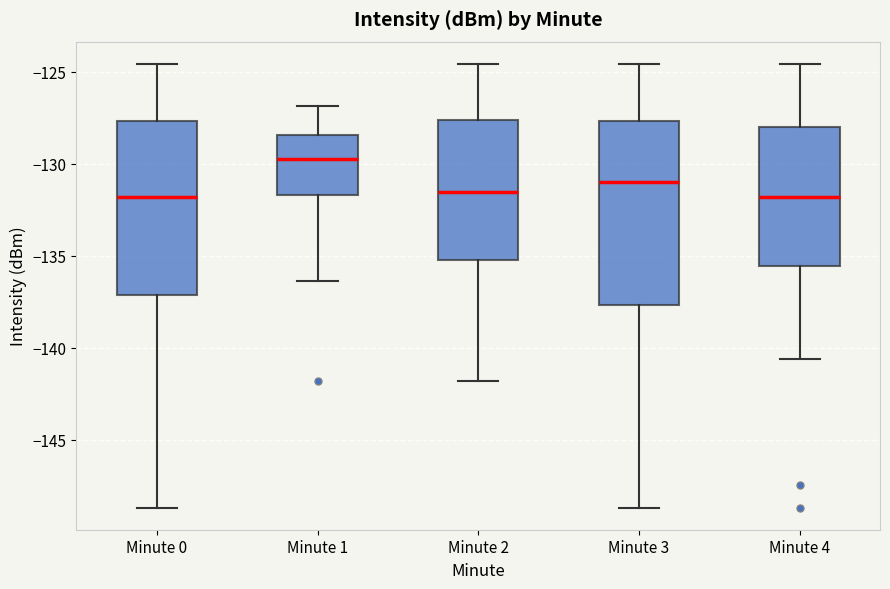

Reading left to right, transcribe this box plot: for each box, give where its median line is, the range the box spans, and where its two whiskers end, as read against the y-axis. The values are not printed on the chart, so give them approximately, as read against the axis.

Minute 0: median -132.0, box -137.0 to -127.5, whiskers -148.5 to -124.5
Minute 1: median -129.5, box -131.5 to -128.5, whiskers -136.5 to -127.0
Minute 2: median -131.5, box -135.0 to -127.5, whiskers -142.0 to -124.5
Minute 3: median -131.0, box -137.5 to -127.5, whiskers -148.5 to -124.5
Minute 4: median -132.0, box -135.5 to -128.0, whiskers -140.5 to -124.5